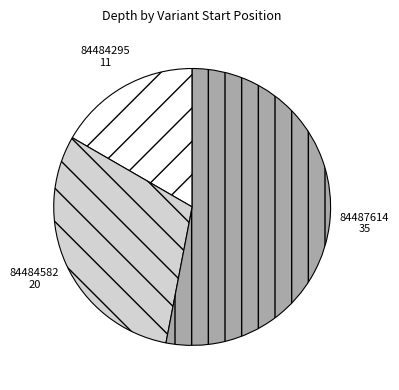

Between 84484582 and 84487614, which is larger?

84487614